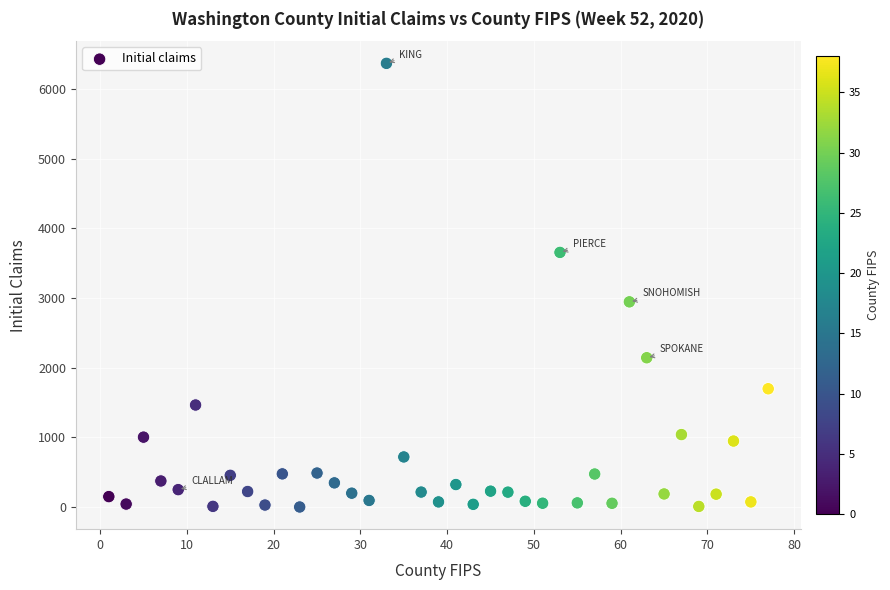

What Y value in the scatter plot is closest to 3185?

2946